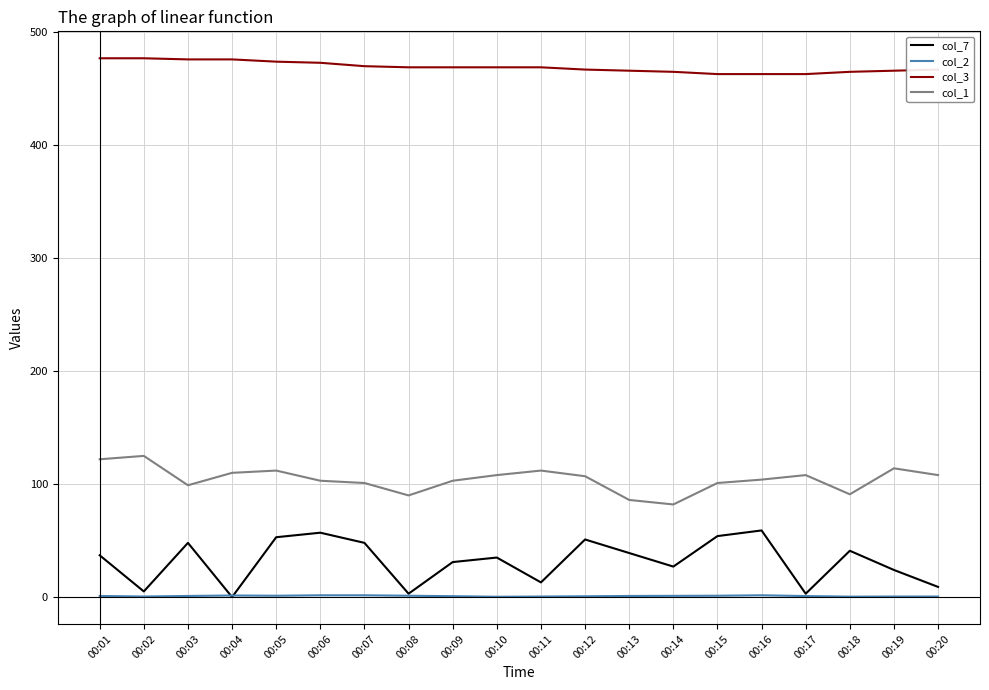

How many values in the col_2 series are below 1?

9